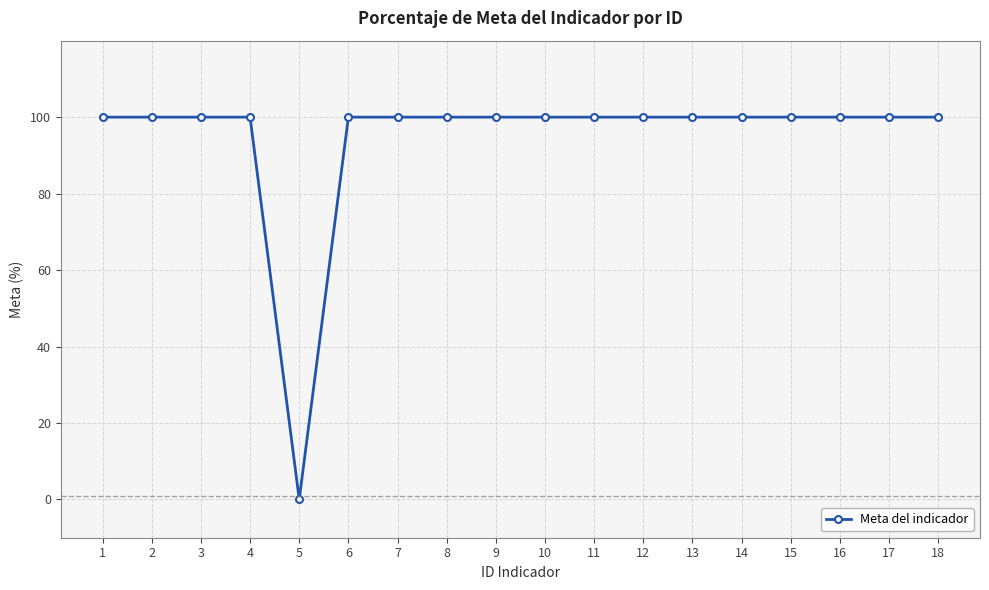

What is the sum of all values?

1700